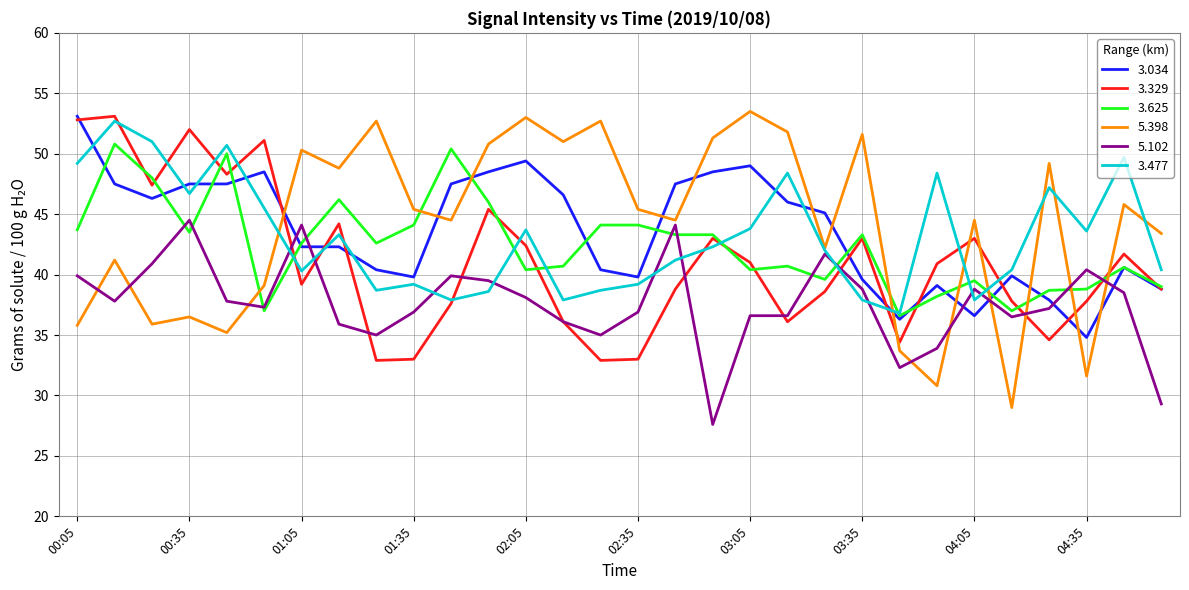

What is the smallest value displayed?

27.6